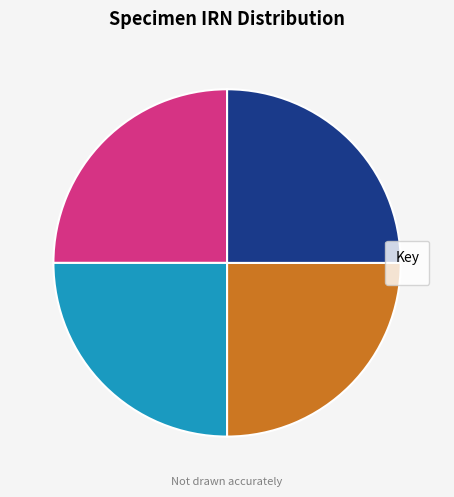

Does any single category account for the majority?

No